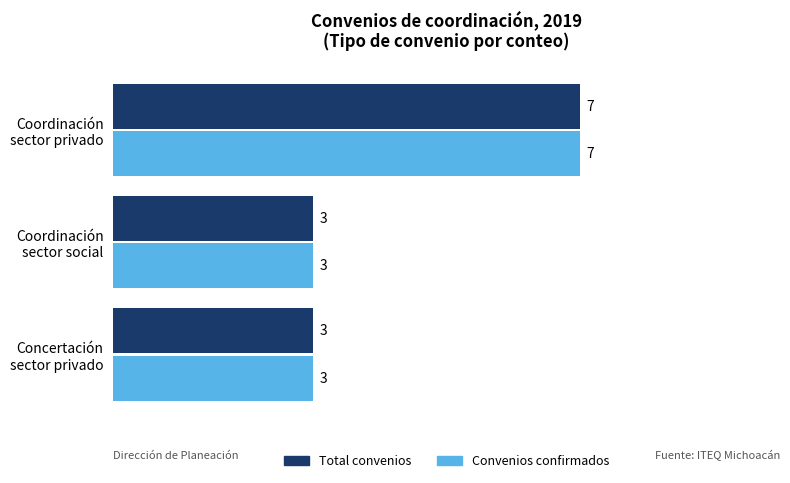

What is the maximum value shown in the chart?

7